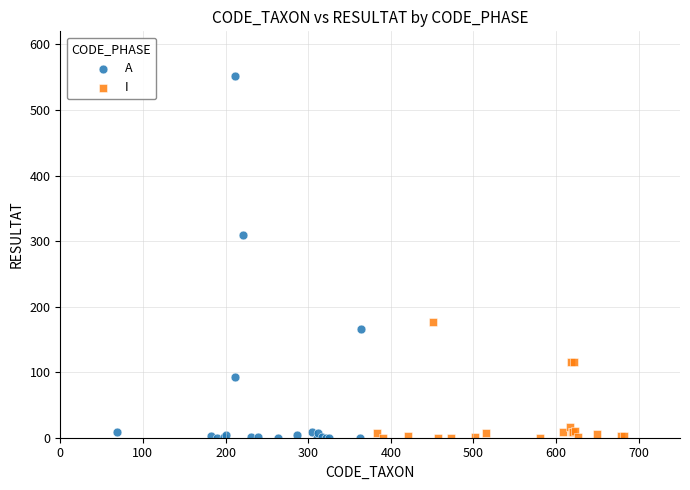

Which series contains the highest Y value?

A